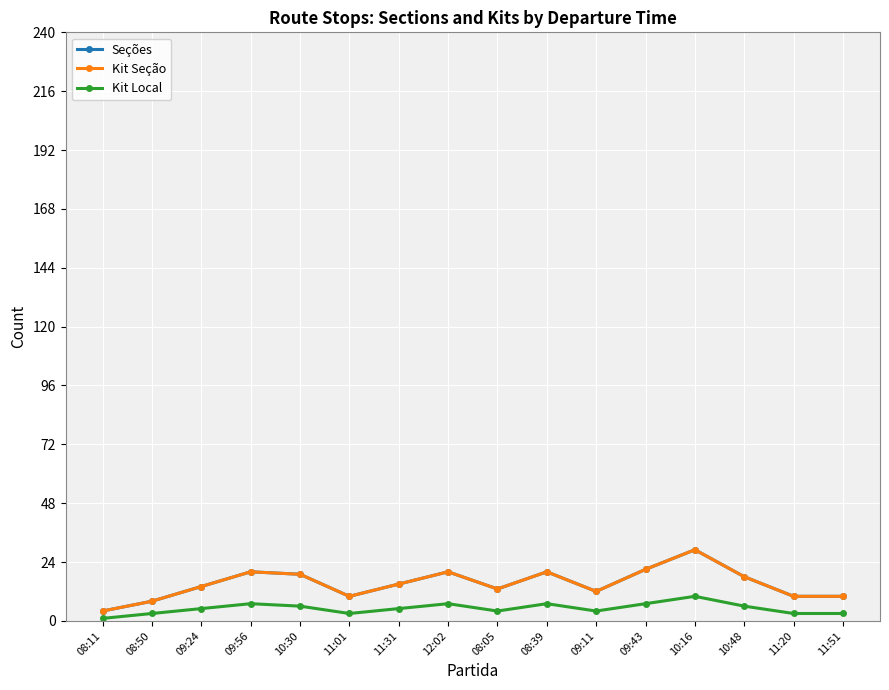

Which series has the largest range (max minus min)?

Seções